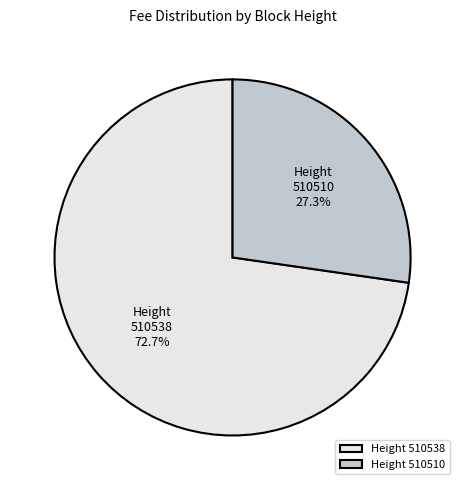

Between 510538 and 510510, which is larger?

510538